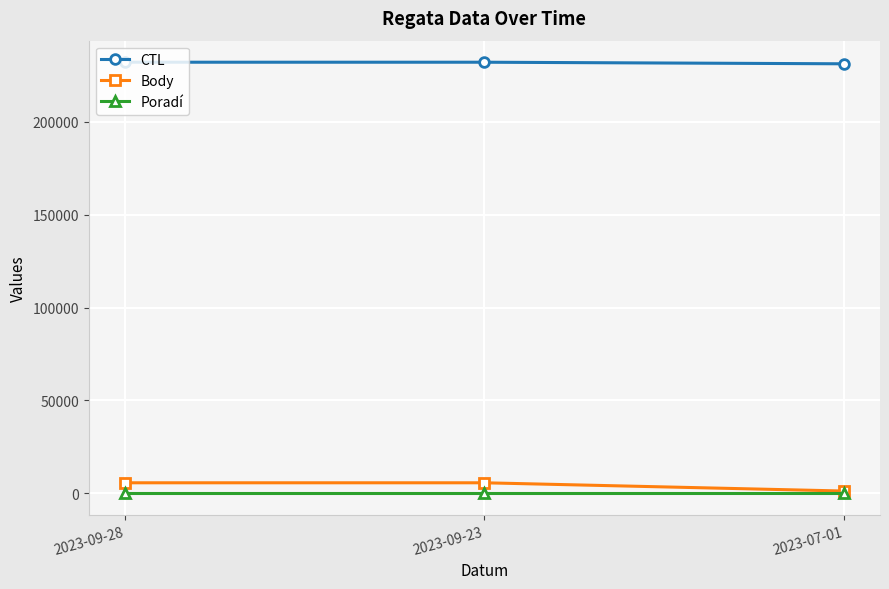

What is the label of the 3rd point from the right?

2023-09-28